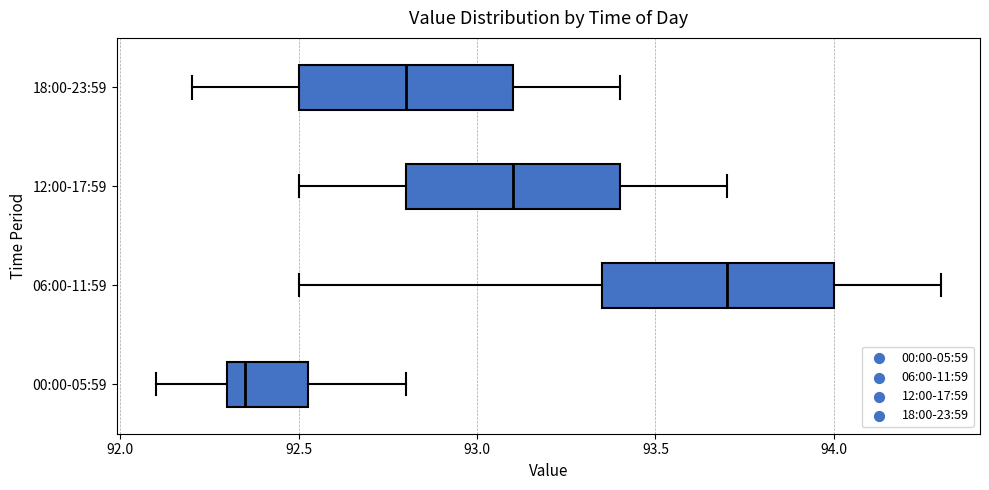

Which box has the furthest to the left median line?

00:00-05:59